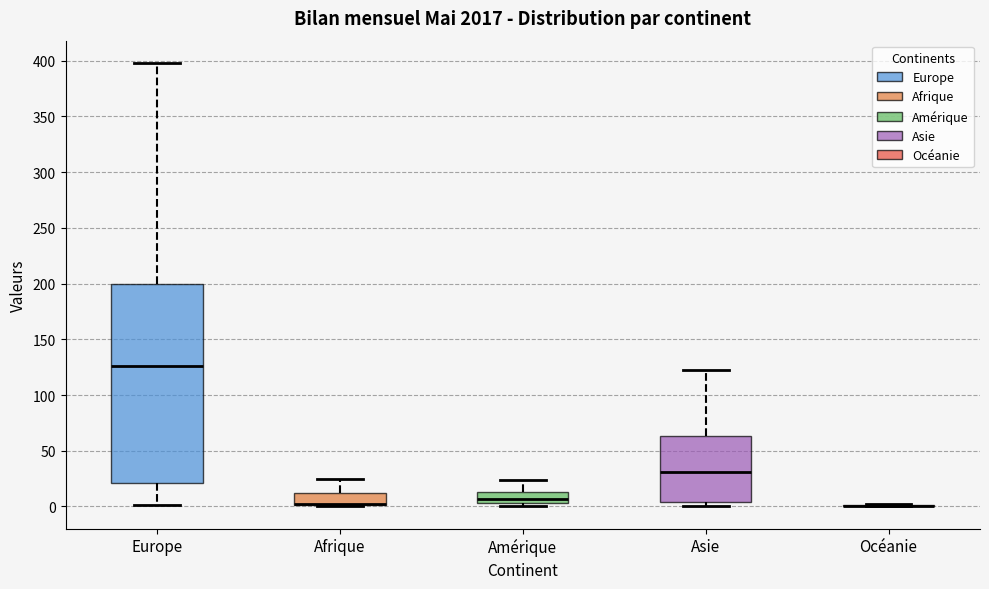

Reading left to right, transcribe this box plot: for each box, give where its median line is, the range the box spans, and where its two whiskers end, as read against the y-axis. The values are not printed on the chart, so give them approximately, as read against the axis.

Europe: median 125, box 20 to 200, whiskers 0 to 400
Afrique: median 0 (drawn on the box's lower edge), box 0 to 10, whiskers 0 to 25
Amérique: median 5 (inside the box), box 5 to 15, whiskers 0 to 25
Asie: median 30, box 5 to 65, whiskers 0 to 120
Océanie: box collapsed to a line at 0, whiskers 0 to 0